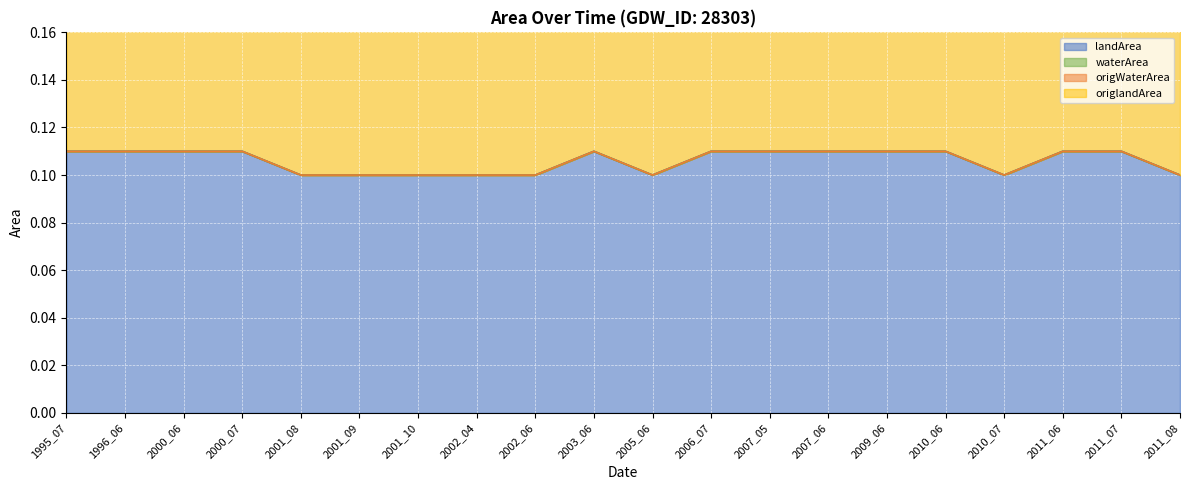

How many distinct data groups are displayed?

4